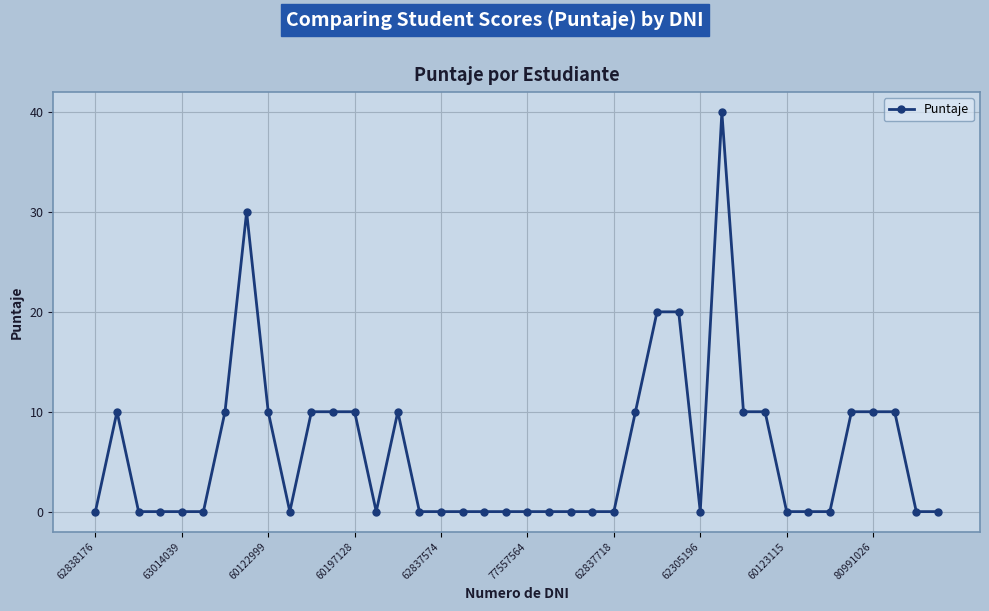

What is the sum of all values?

240